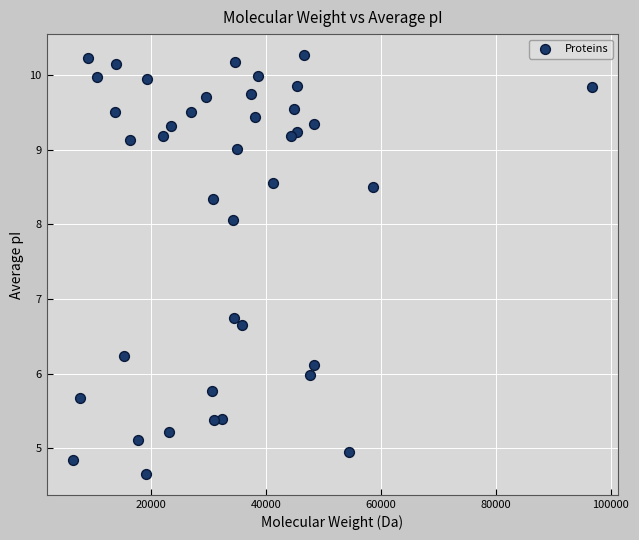

What Y value in the scatter plot is closest to 7?

6.8